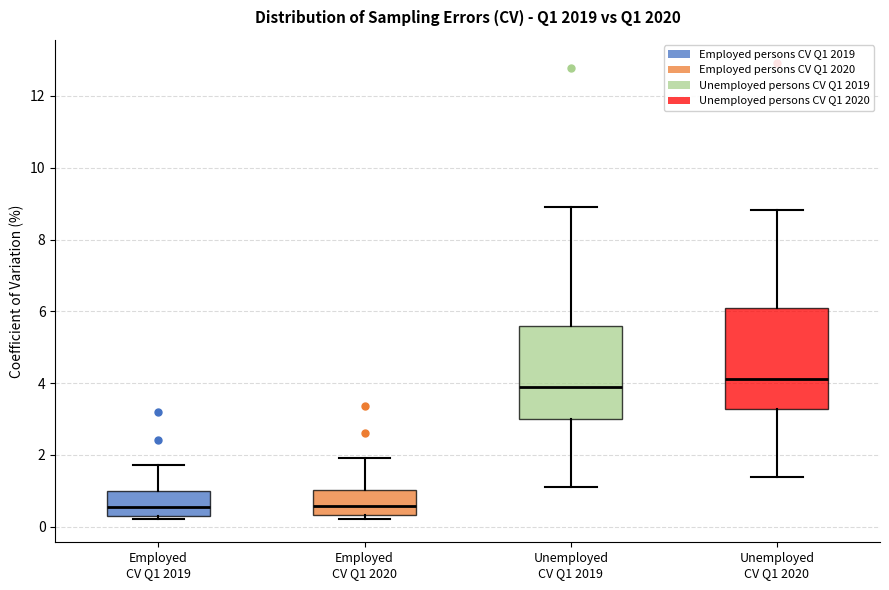

Comparing the boxes themselves (not the whiskers), which one is the tallest?

Unemployed CV Q1 2020